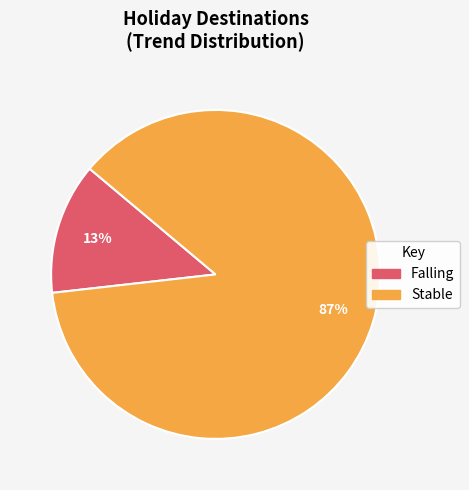

To the nearest percent, what is the average slice percentage?

50%